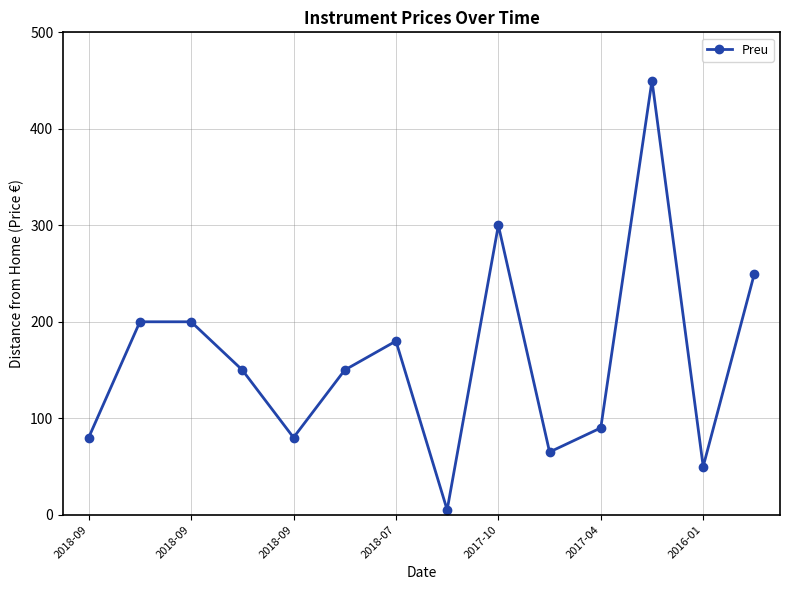

How many interior local valleys (lower than both neighbors) does the data have?

4